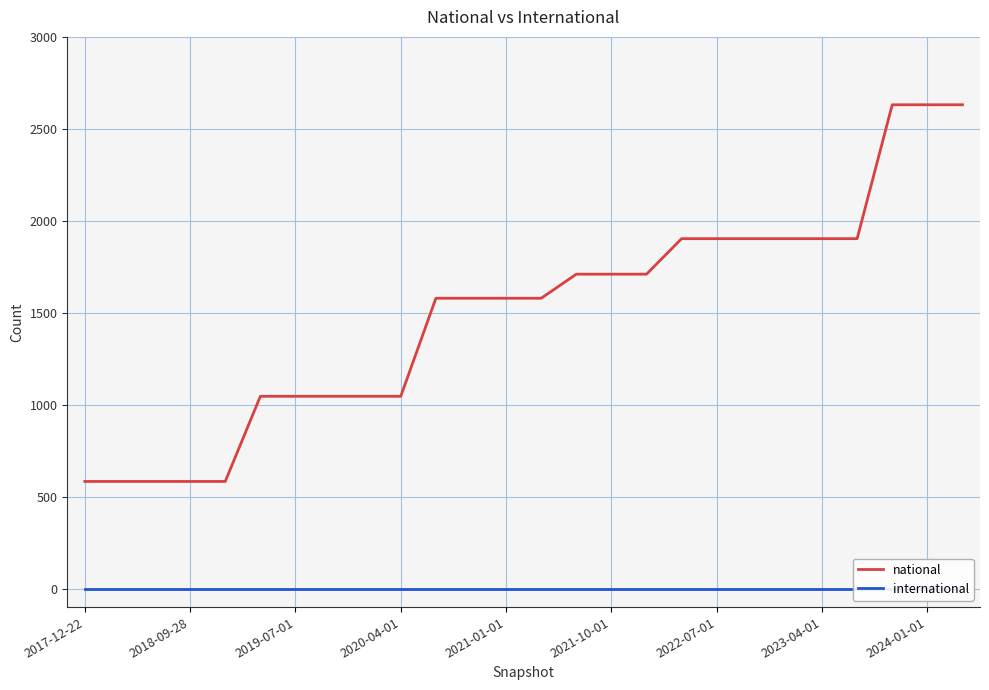

What is the highest value of the national series?

2631